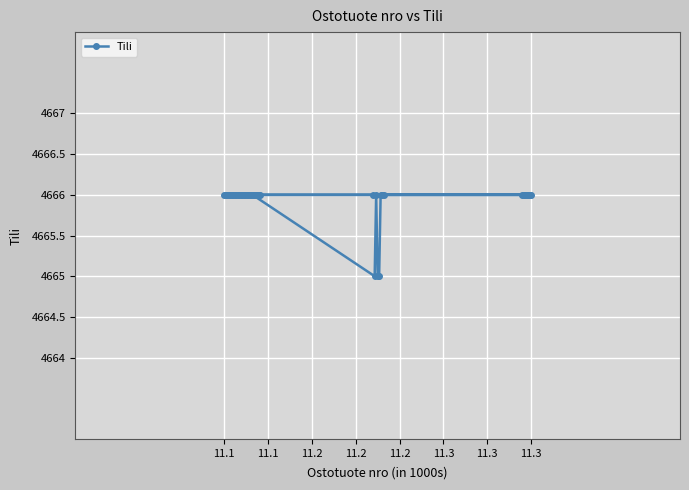

What is the maximum value shown in the chart?

4666